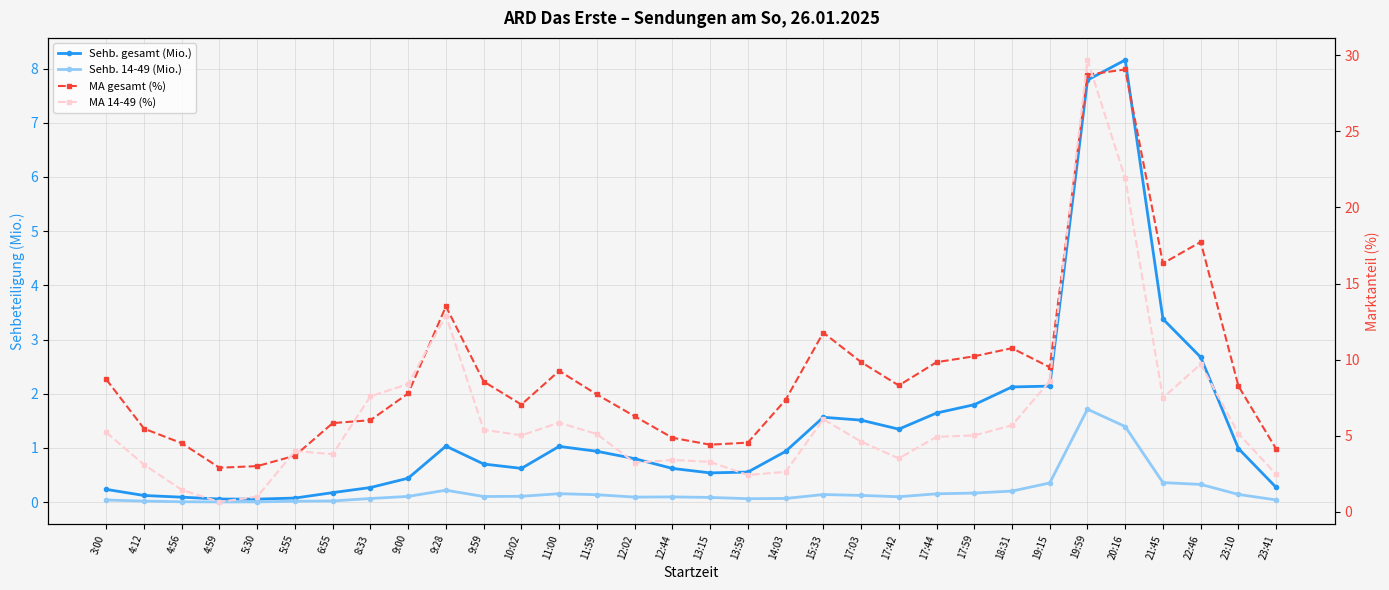

Between 5:30 and 17:03, which is larger?

17:03